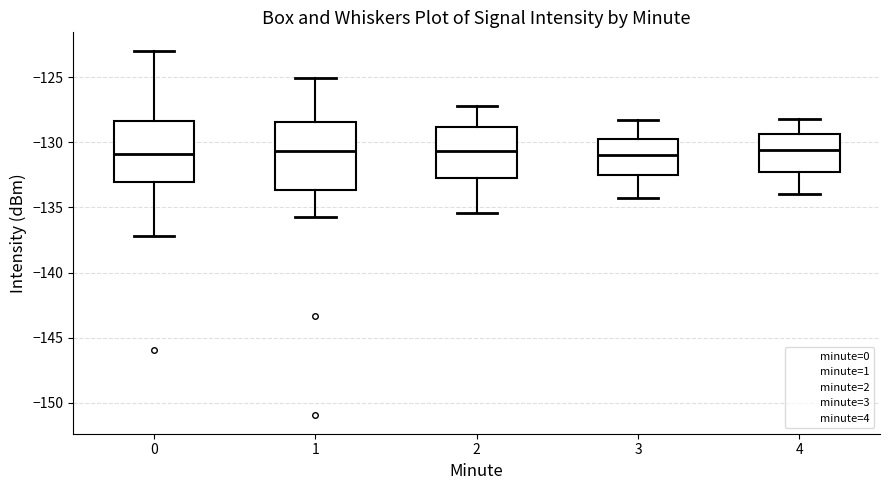

Reading left to right, transcribe this box plot: for each box, give where its median line is, the range the box spans, and where its two whiskers end, as read against the y-axis. The values are not printed on the chart, so give them approximately, as read against the axis.

0: median -131.0, box -133.0 to -128.5, whiskers -137.0 to -123.0
1: median -130.5, box -133.5 to -128.5, whiskers -136.0 to -125.0
2: median -130.5, box -132.5 to -129.0, whiskers -135.5 to -127.0
3: median -131.0, box -132.5 to -129.5, whiskers -134.5 to -128.5
4: median -130.5, box -132.0 to -129.5, whiskers -134.0 to -128.0